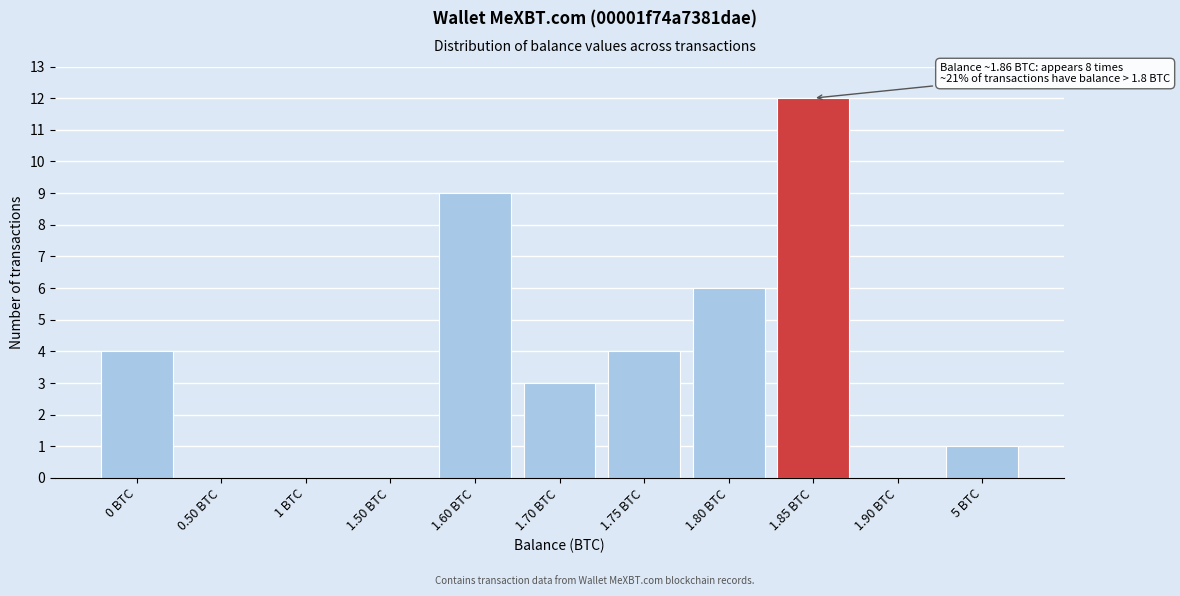

Reading right to left, extract all data points from this chart.

5 BTC=1	1.90 BTC=0	1.85 BTC=12	1.80 BTC=6	1.75 BTC=4	1.70 BTC=3	1.60 BTC=9	1.50 BTC=0	1 BTC=0	0.50 BTC=0	0 BTC=4